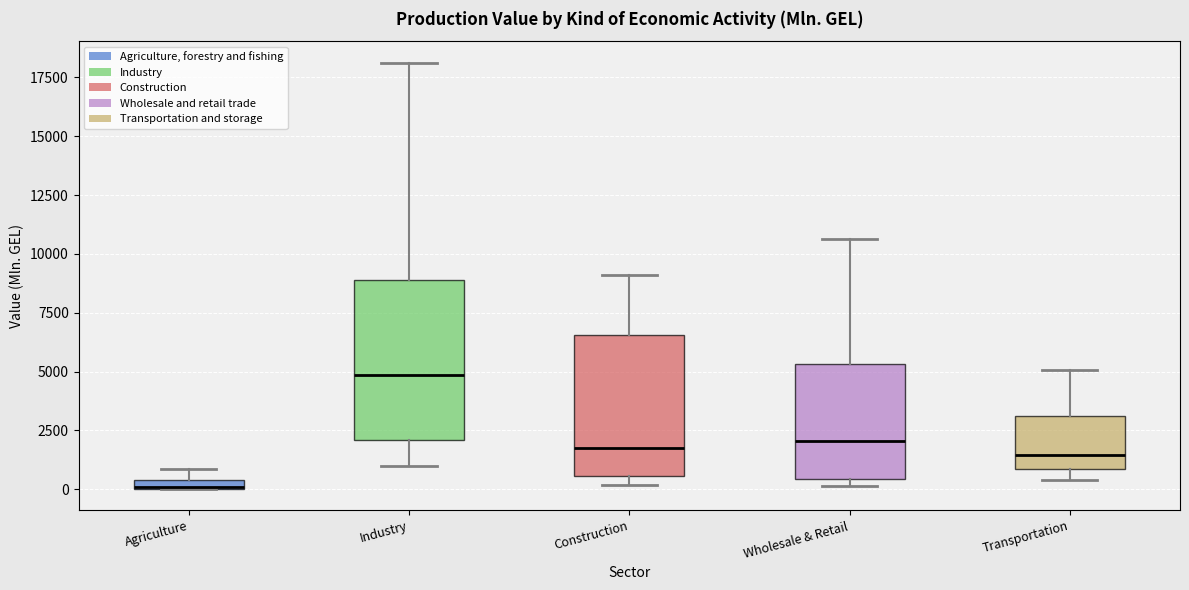

Which box has the highest median line?

Industry